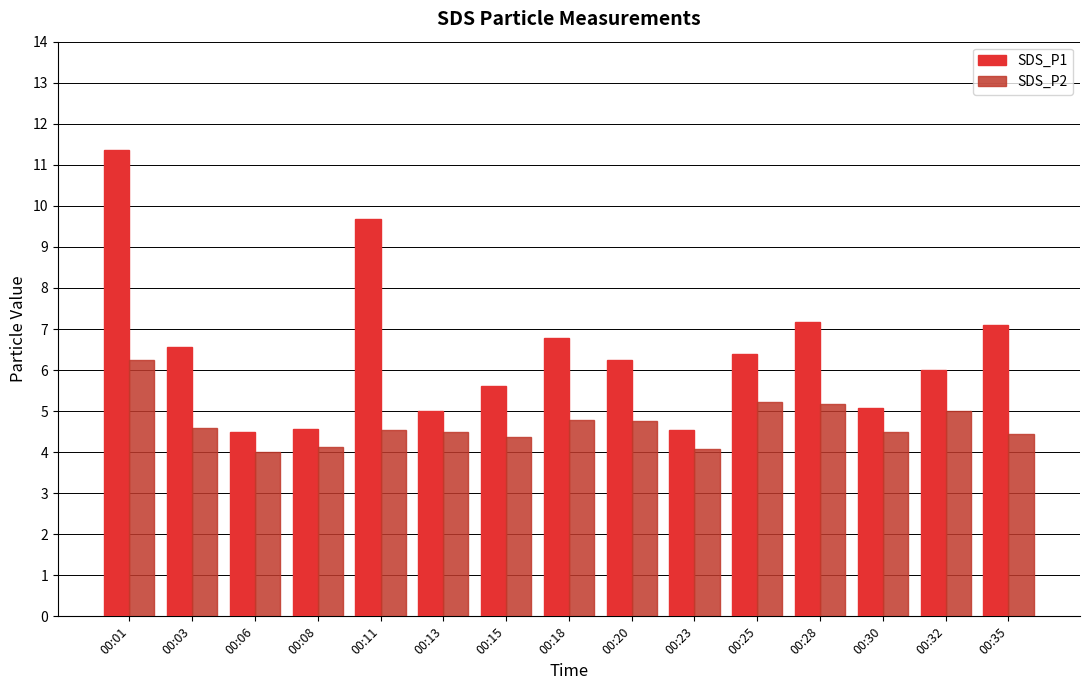

The SDS_P2 series shows 1.4 at 00:25. True or false?

False